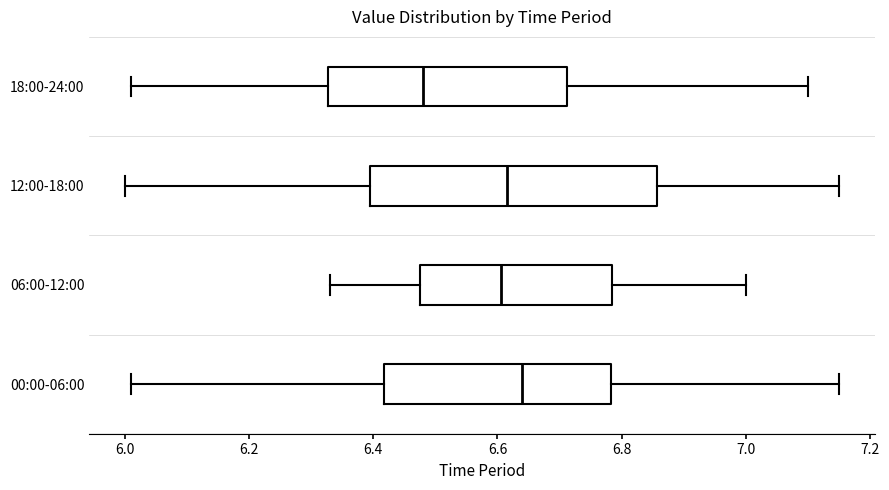

Where does the left whisker of the box for 06:00-12:00 end on the x-axis? The values are not printed on the chart, so give them approximately, as read against the axis.

6.34